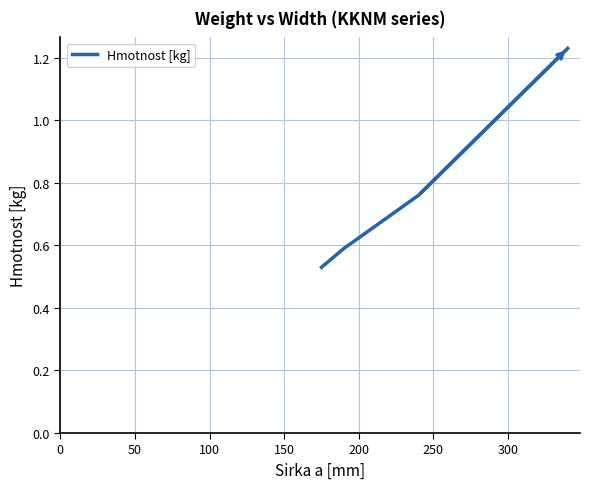

True or false: the data has more than 2 interior local peaks.

False